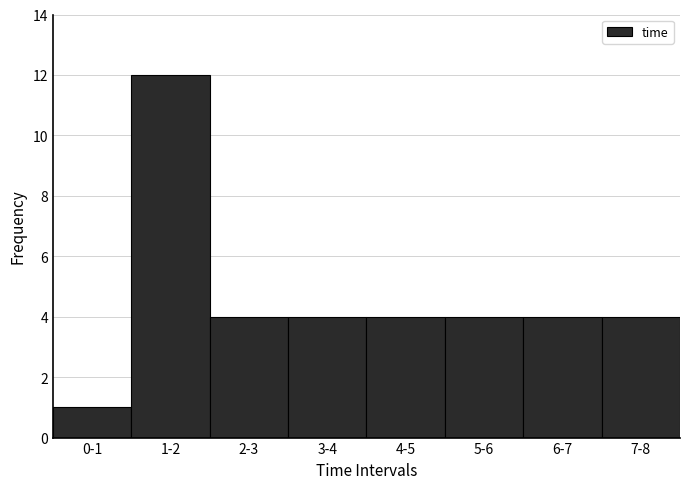

Reading left to right, extract all data points from this chart.

1	12	4	4	4	4	4	4